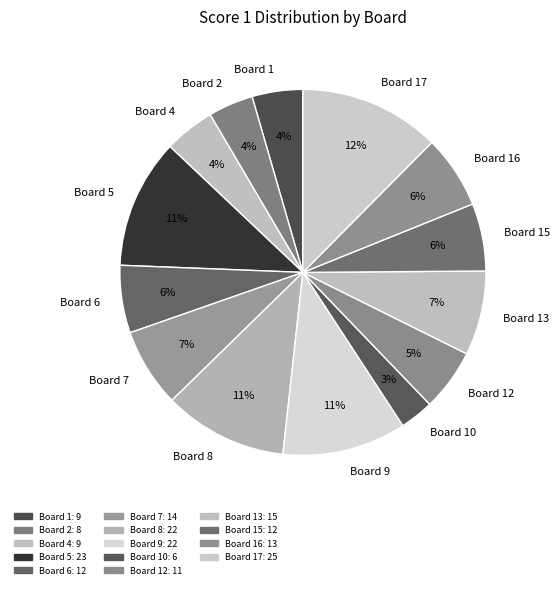

Is there any slice that represents more than half of the pie?

No